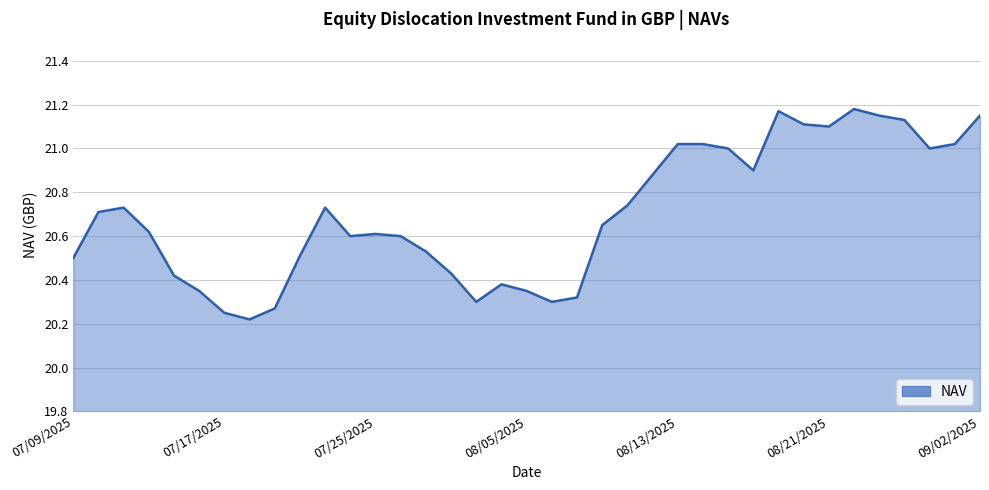

What is the difference between the maximum and minimum values?

1.0